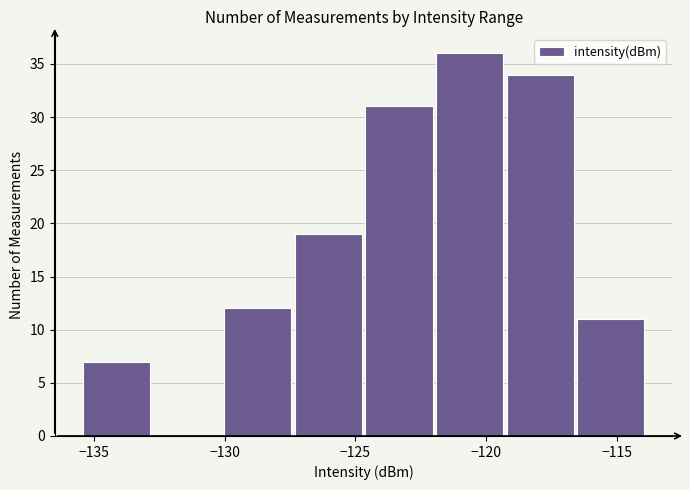

How tall is the bar that spans -130.0 to -127.5 on the x-axis? Neither the bar edges nor the heights are printed on the chart, so give them approximately, as read against the axes.

12